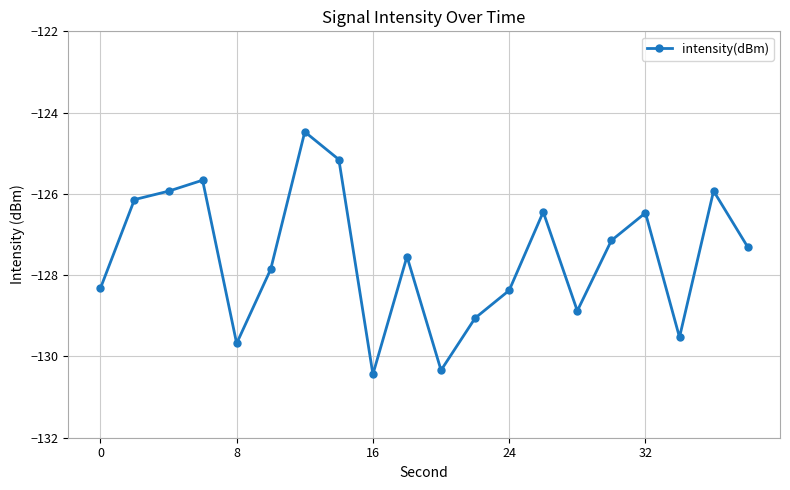

What is the difference between the maximum and second lowest values?

5.9